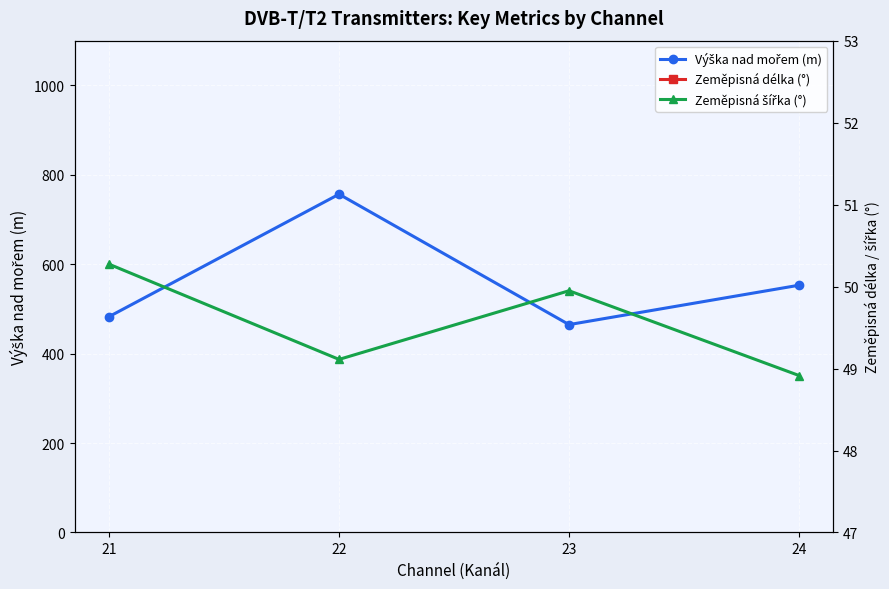

Is the value of Výška nad mořem (m) at 22 greater than the value of Zeměpisná délka (°) at 22?

Yes